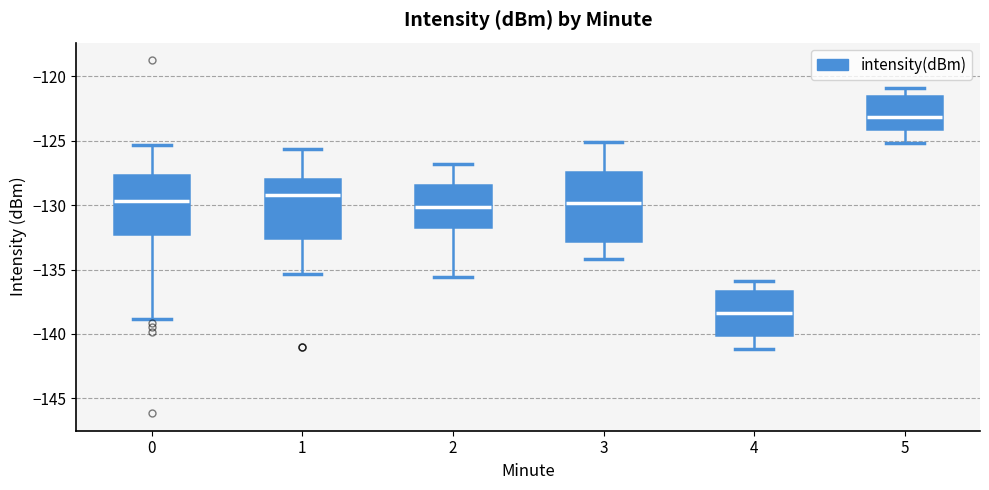

Comparing the boxes themselves (not the whiskers), which one is the tallest?

3